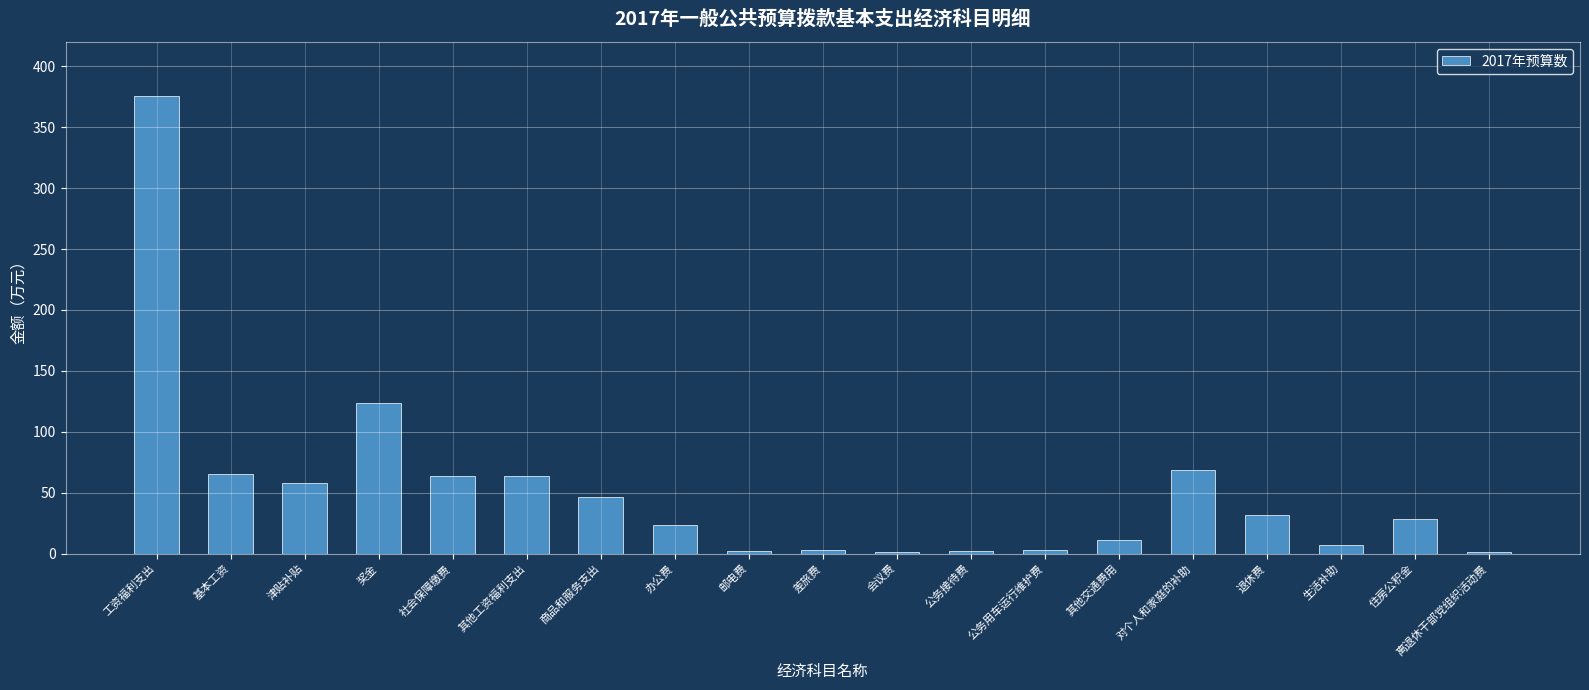

What is the sum of the values at 津贴补贴 and 住房公积金?

86.7